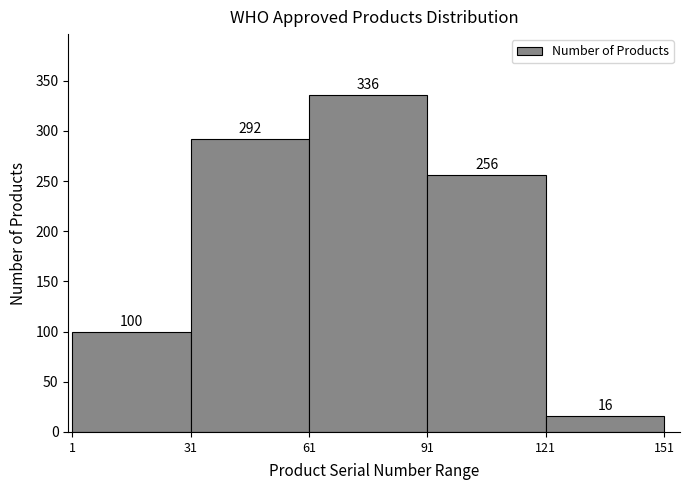

What is the height of the bar covering 1 to 31 on the x-axis?

100